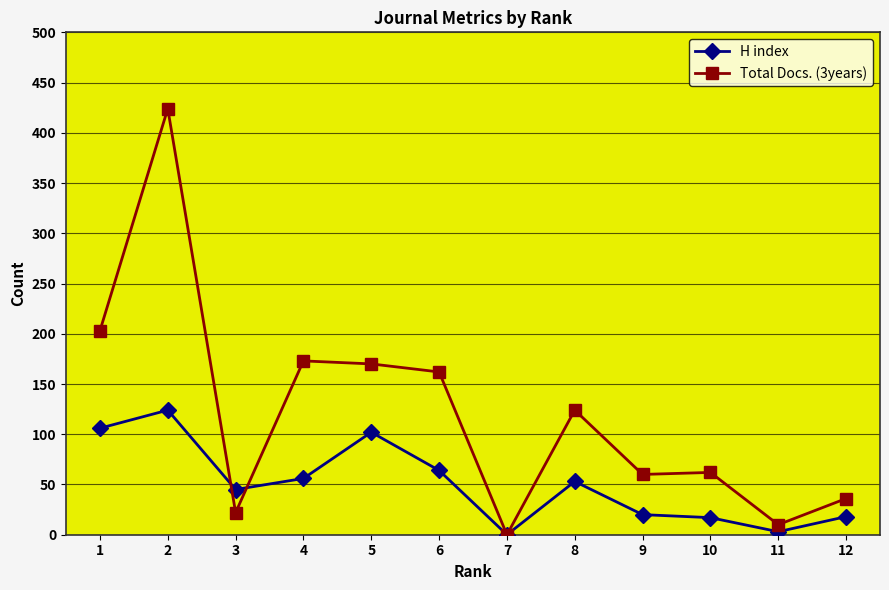

True or false: Total Docs. (3years) has more than 1 interior local peaks.

True